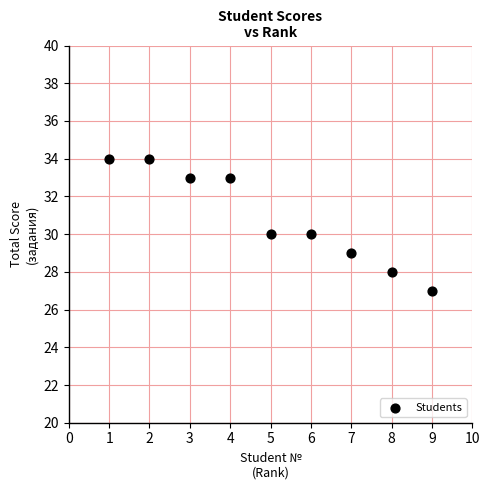

What is the average X value?

5